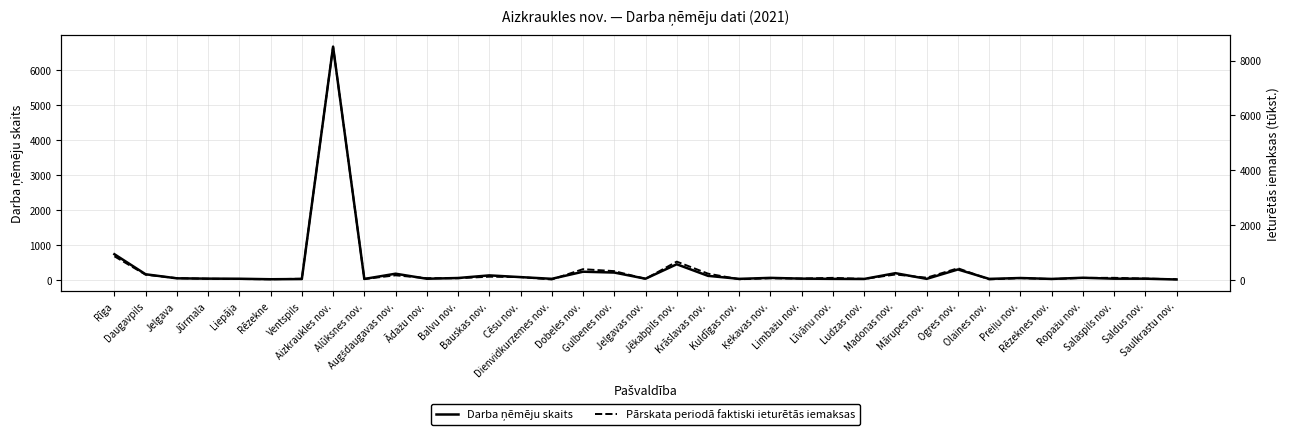

At which category is the sum across all series the highest?

Aizkraukles nov.